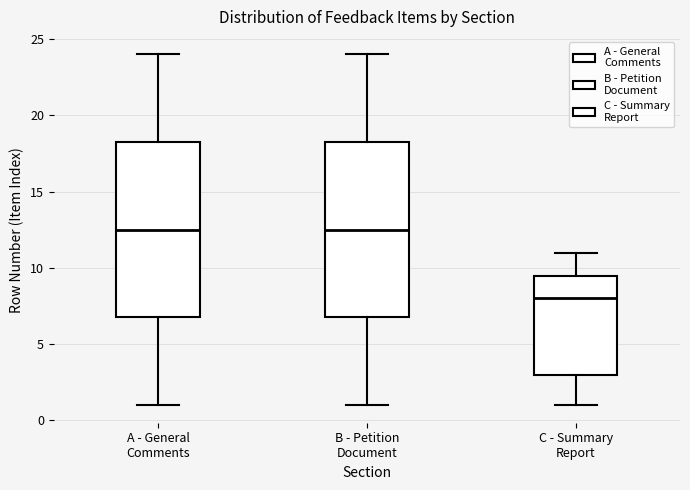

Which box has the lowest median line?

C - Summary Report